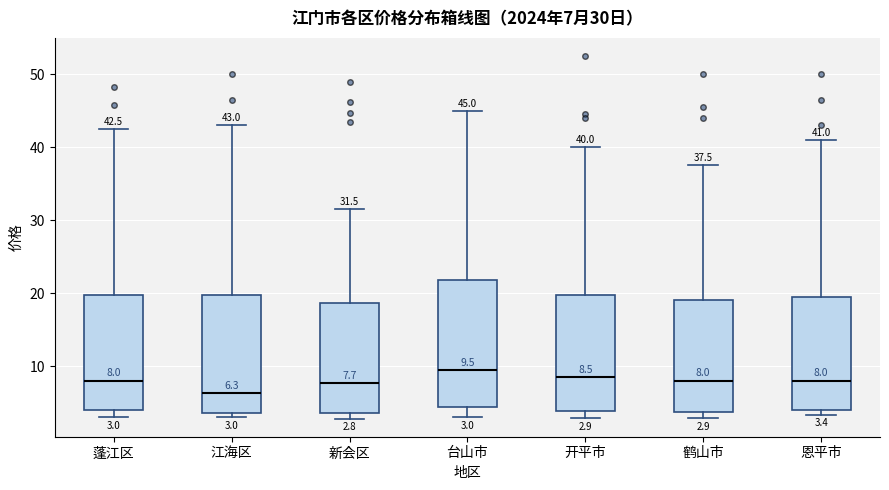

Comparing the boxes themselves (not the whiskers), which one is the tallest?

台山市